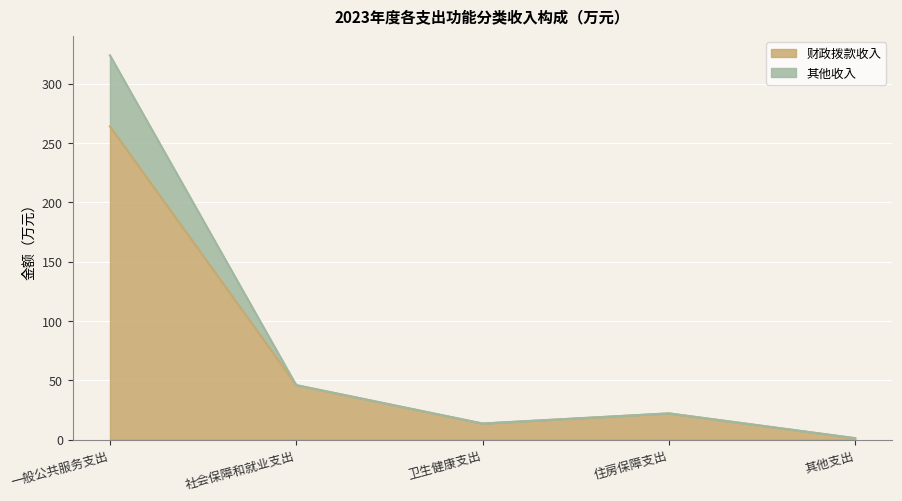

Reading right to left, extract all data points from this chart.

财政拨款收入: 1.2	22.1	13.5	45.9	264.0
其他收入: 1.2	22.1	13.5	45.9	323.9